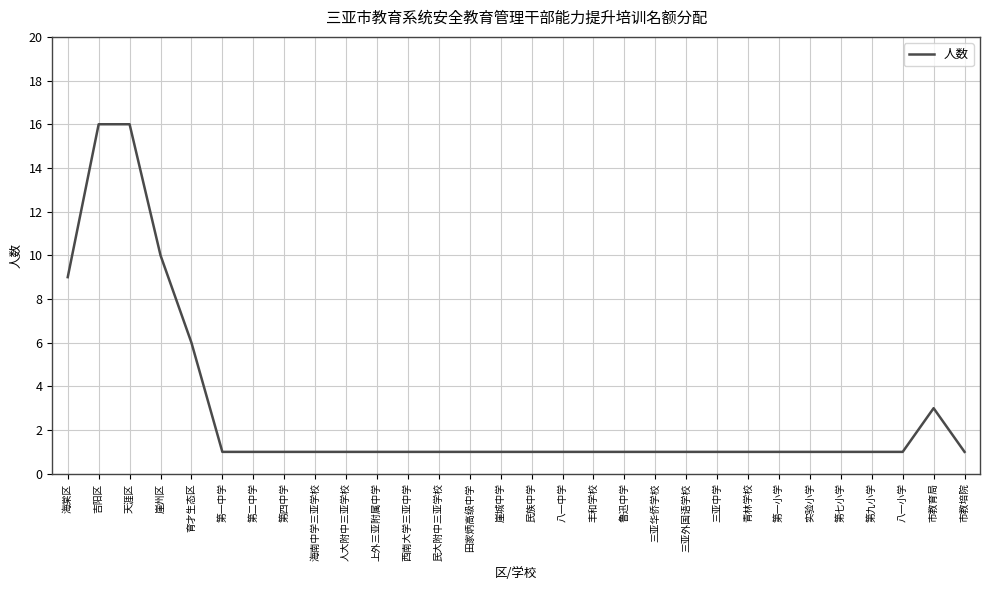

What is the difference between the maximum and minimum values?

15